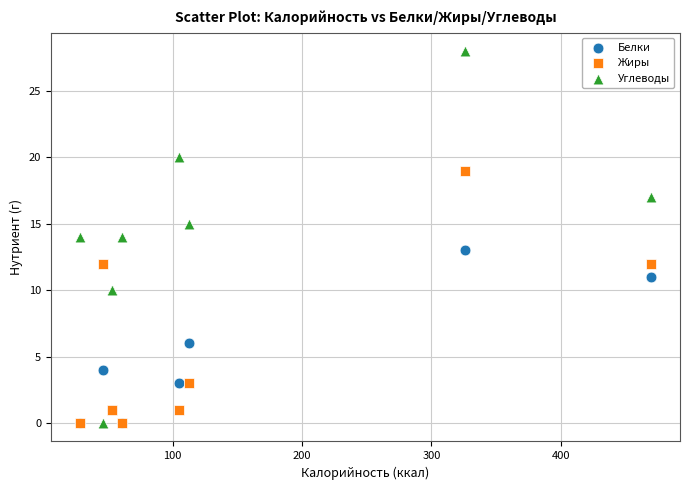

Which series contains the highest Y value?

Углеводы